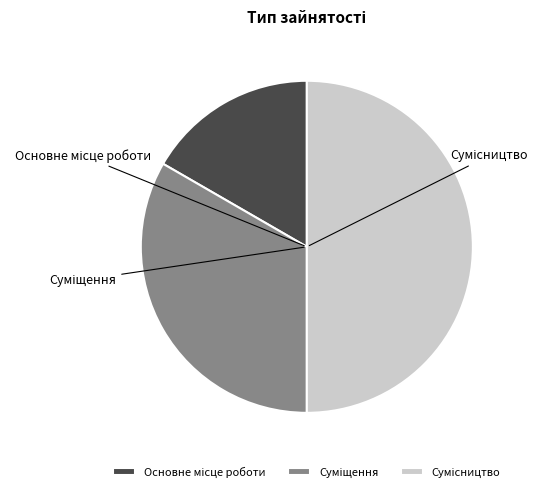

True or false: Сумісництво accounts for 50% of the total.

True